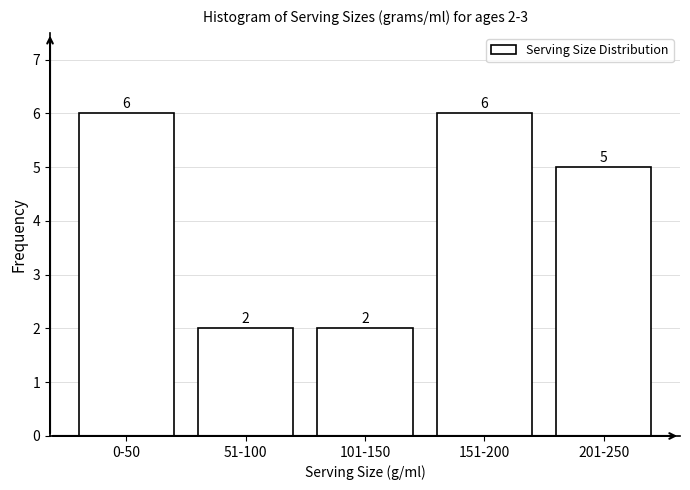

Reading right to left, extract all data points from this chart.

5	6	2	2	6